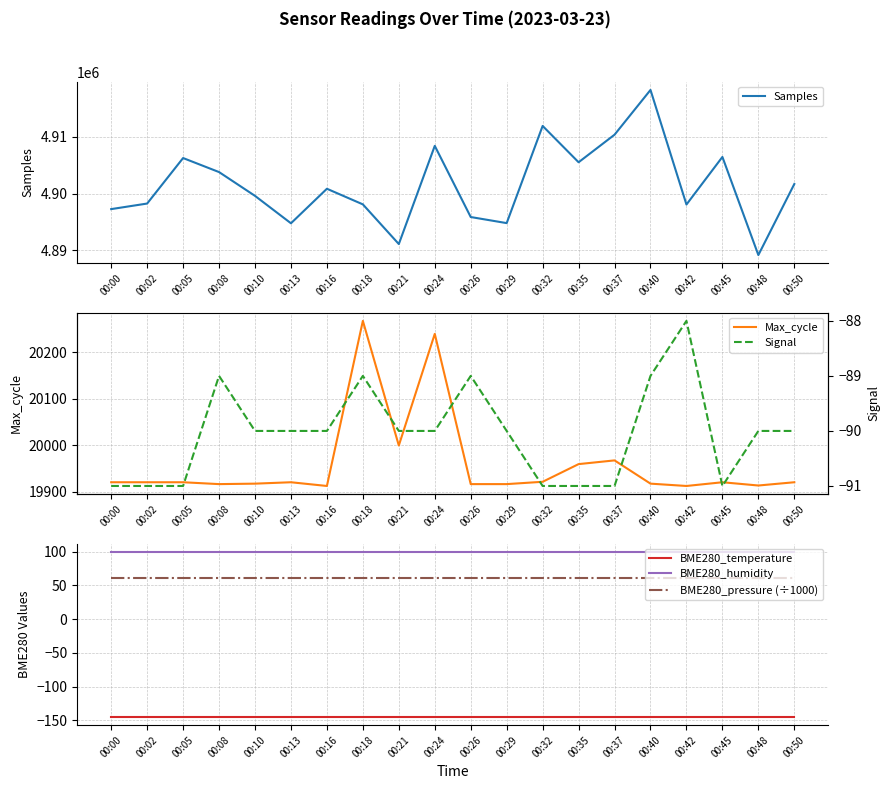

The BME280_humidity series shows 100.0 at 00:50. True or false?

True